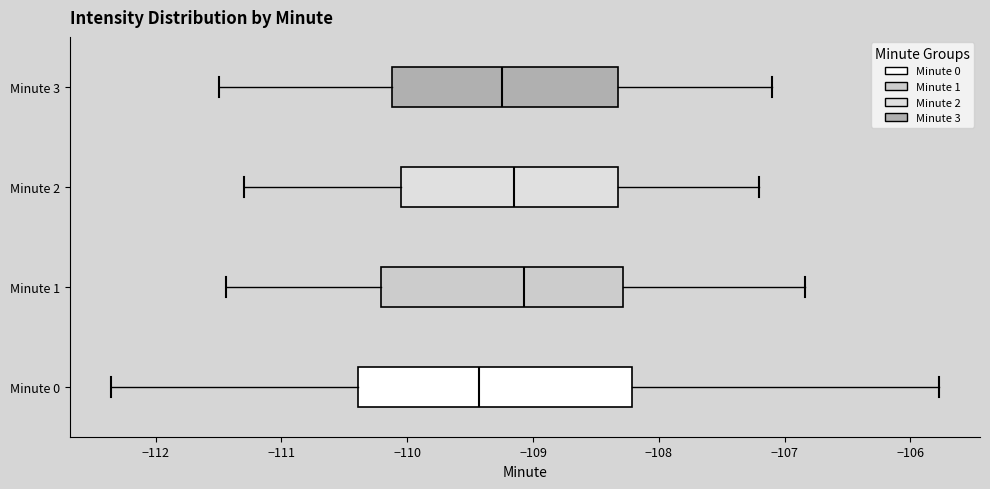

Where does the left whisker of the box for Minute 0 end on the x-axis? The values are not printed on the chart, so give them approximately, as read against the axis.

-112.4